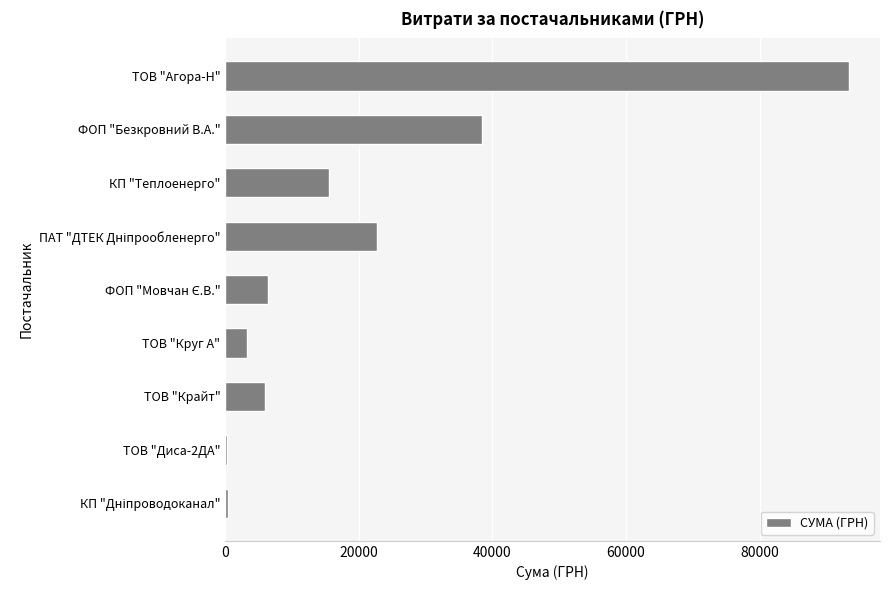

The chart shows a value of 6019.2 at ТОВ "Крайт". True or false?

True